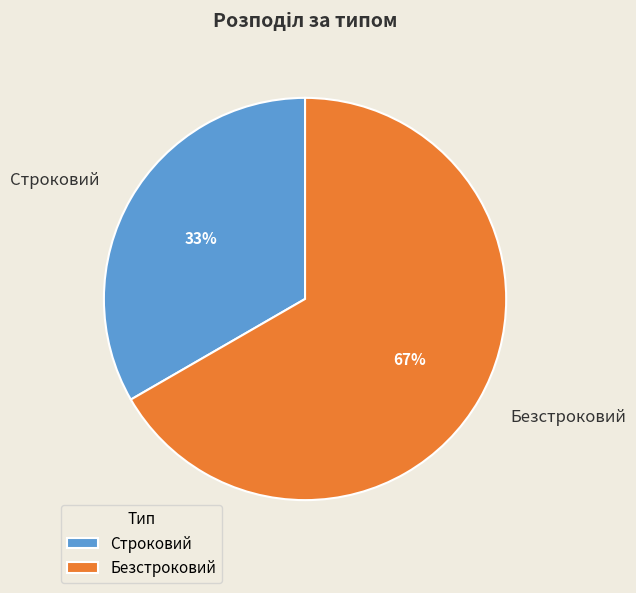

Does Строковий account for over 50% of the chart?

No